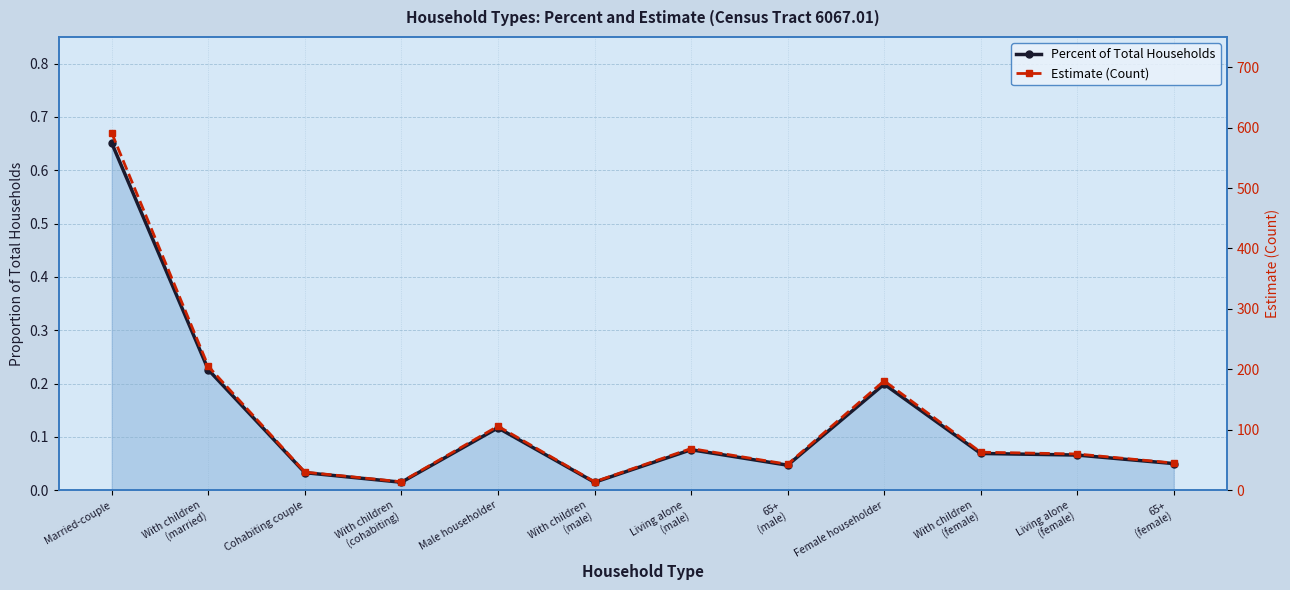

Is it true that Estimate (Count) equals 24.9 at With children
(male)?

False